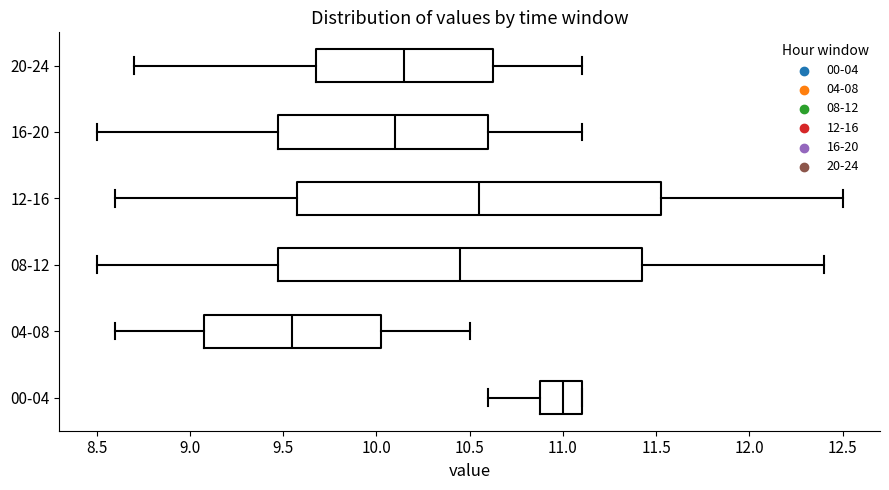

Reading bottom to top, transcribe this box plot: for each box, give where its median line is, the range the box spans, and where its two whiskers end, as read against the x-axis. The values are not printed on the chart, so give them approximately, as read against the axis.

00-04: median 11.00, box 10.90 to 11.10, whiskers 10.60 to 11.10
04-08: median 9.55, box 9.10 to 10.05, whiskers 8.60 to 10.50
08-12: median 10.45, box 9.50 to 11.45, whiskers 8.50 to 12.40
12-16: median 10.55, box 9.60 to 11.55, whiskers 8.60 to 12.50
16-20: median 10.10, box 9.50 to 10.60, whiskers 8.50 to 11.10
20-24: median 10.15, box 9.70 to 10.65, whiskers 8.70 to 11.10